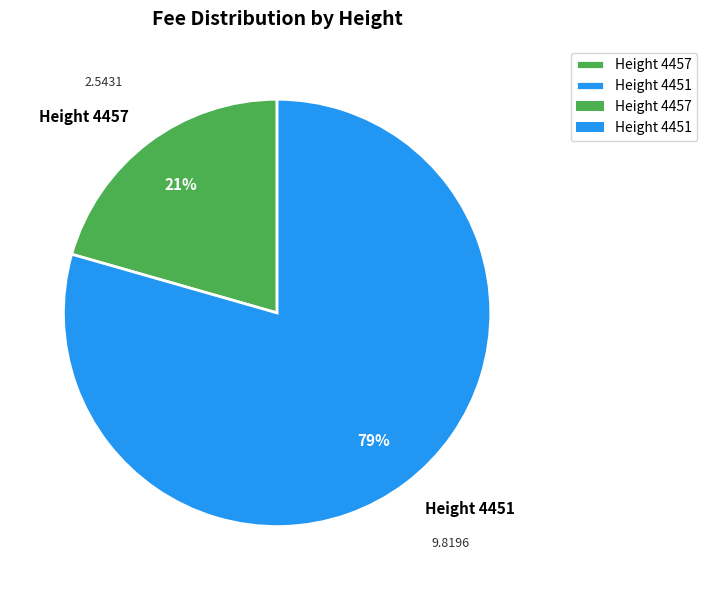

Is the sum of Height 4451 and Height 4457 greater than half?

Yes